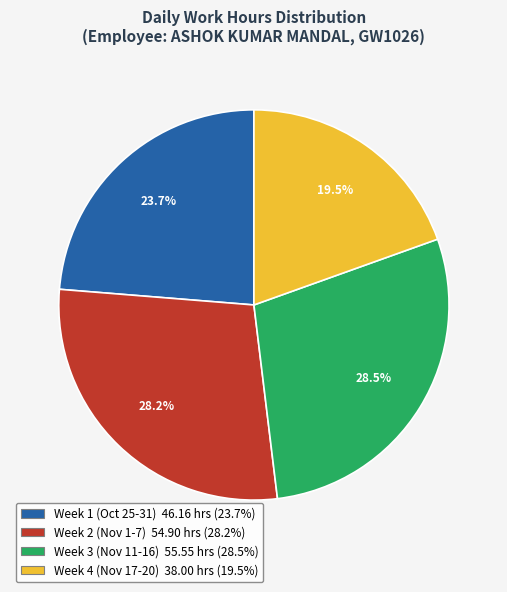

What percentage is NOT represented by Week 4 (Nov 17-20) 38.00 hrs (19.5%)?

80.5%